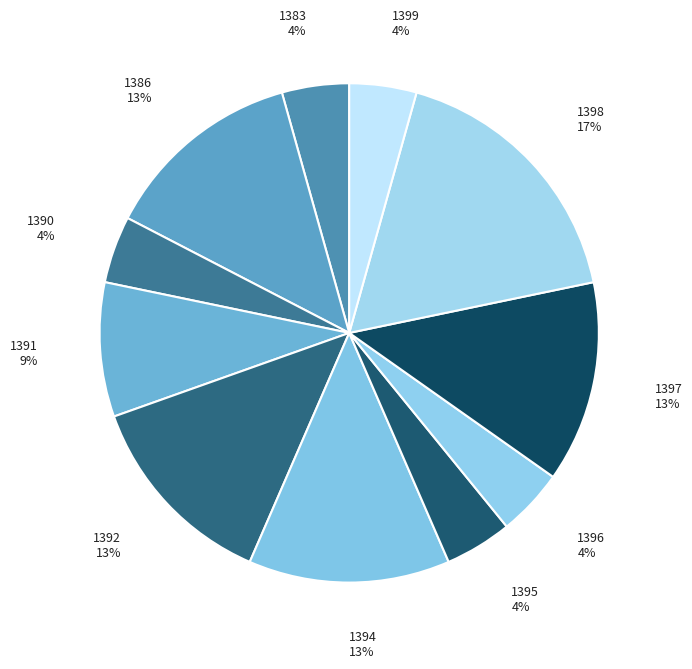

Which category has the biggest portion of the pie?

1398